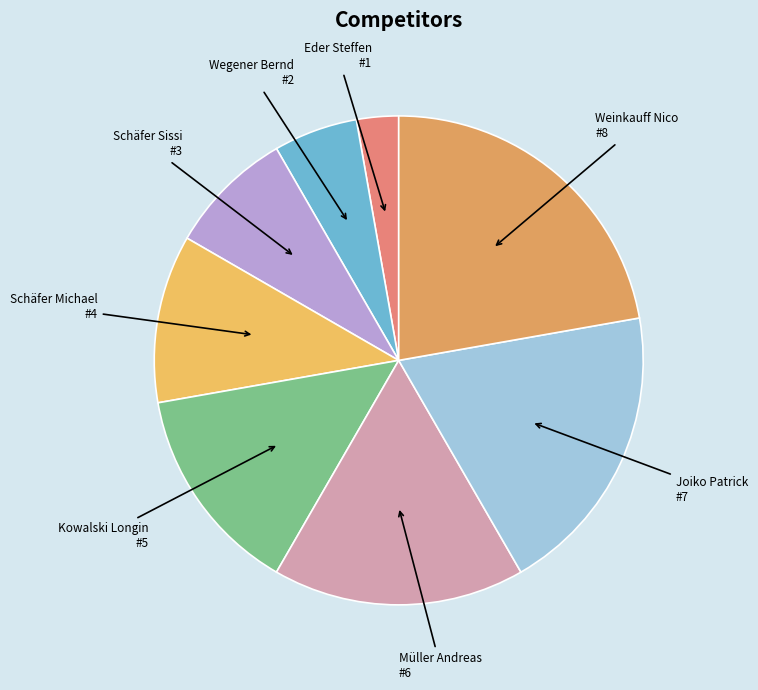

Rank the categories by value from highest to lowest.

Weinkauff Nico, Joiko Patrick, Müller Andreas, Kowalski Longin, Schäfer Michael, Schäfer Sissi, Wegener Bernd, Eder Steffen